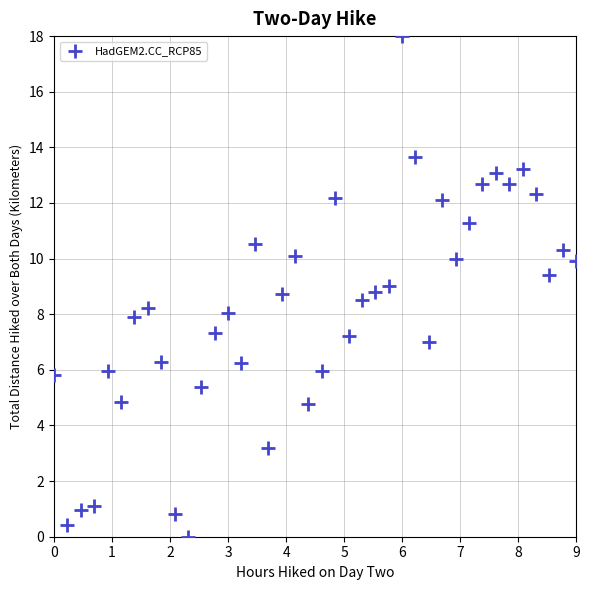

What is the range of Y values (max minus min)?

18.0